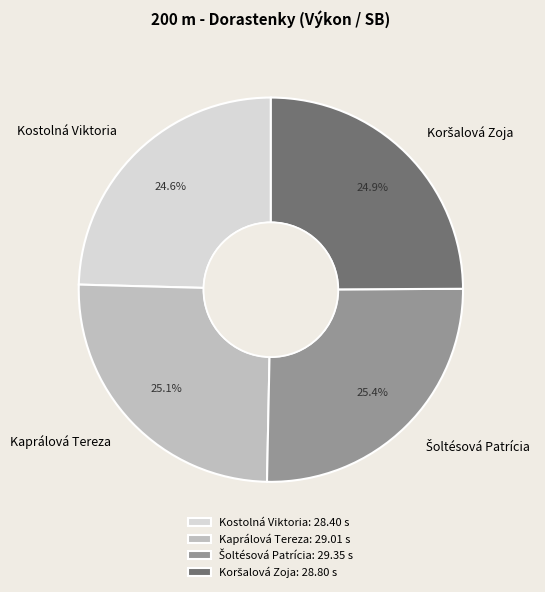

What percentage is NOT represented by Kaprálová Tereza?

74.9%